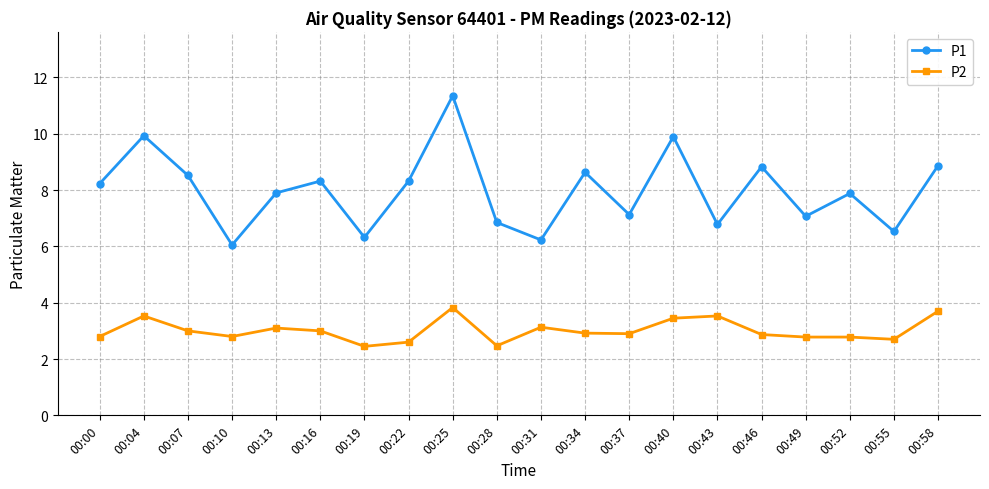

List the series in order of their overall mean, highest first.

P1, P2